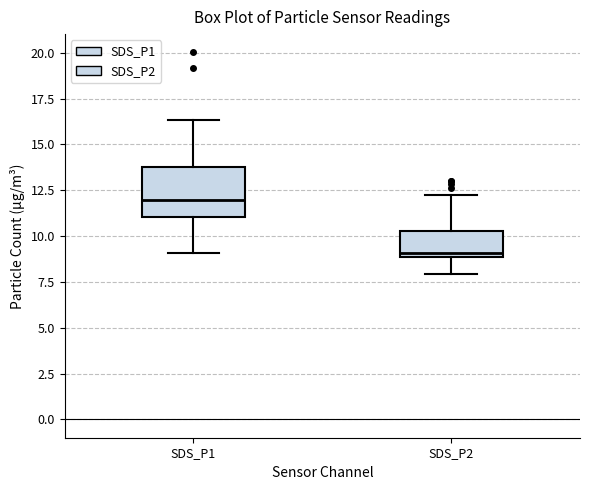

Which box's median line is the highest?

SDS_P1